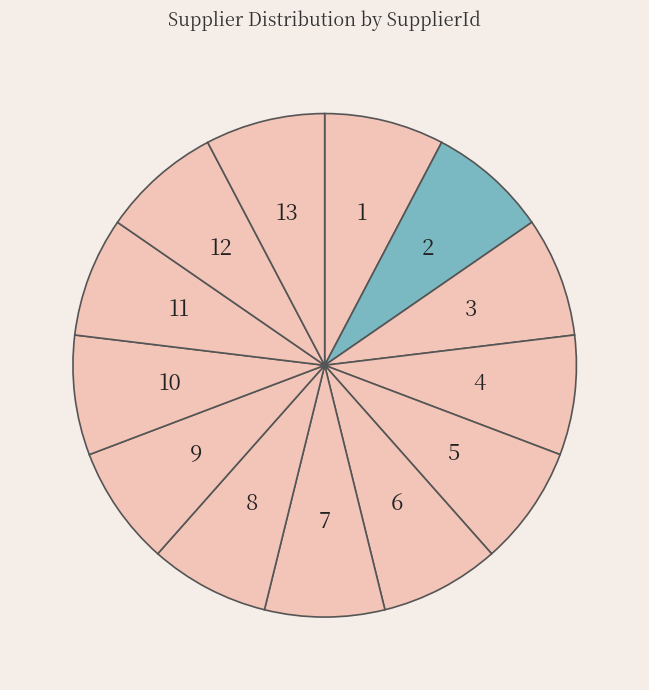

Count the number of slices in the pie.

13